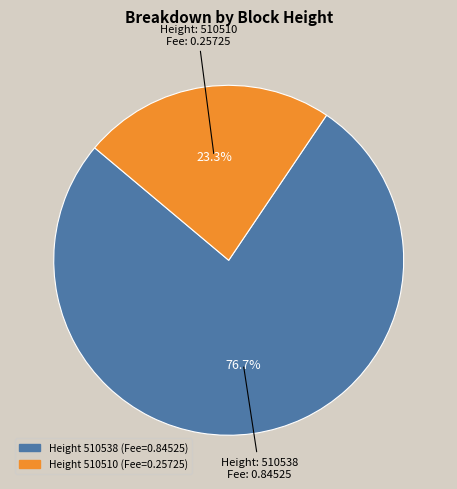

Rank the categories by value from lowest to highest.

510510, 510538